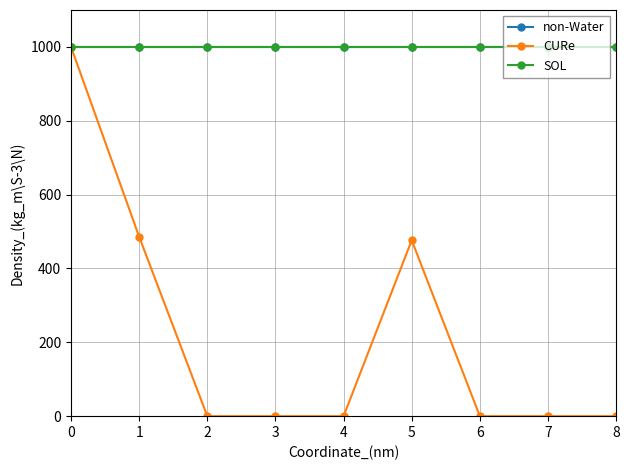

Which series has the widest spread of values?

CURe